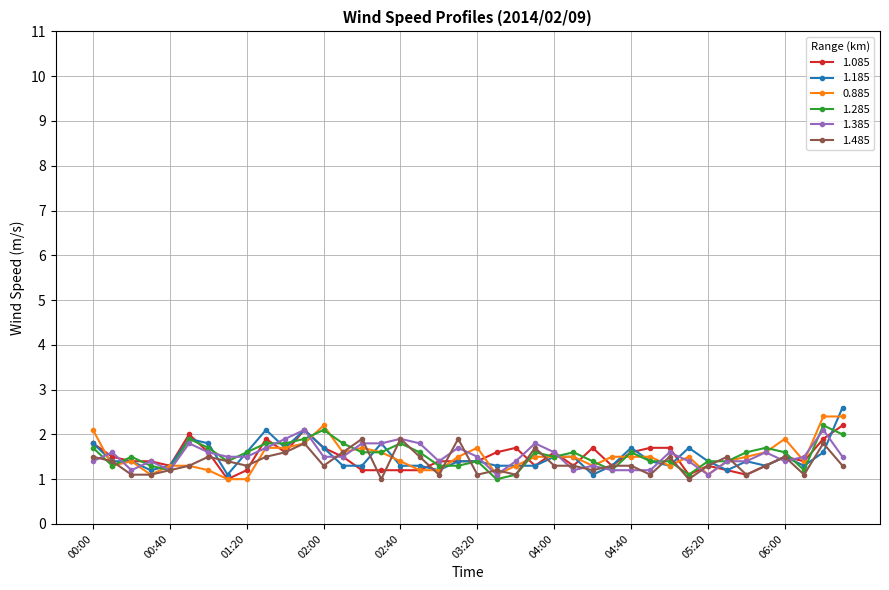

How many data points in 1.285 are above 1?

39